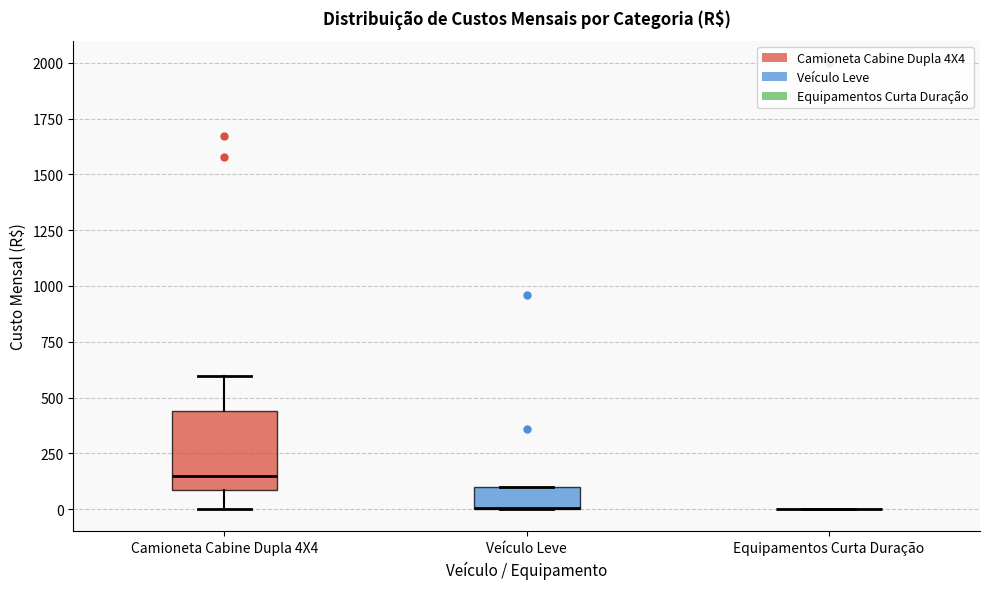

Which box is the tallest, from its lower edge to its upper edge?

Camioneta Cabine Dupla 4X4